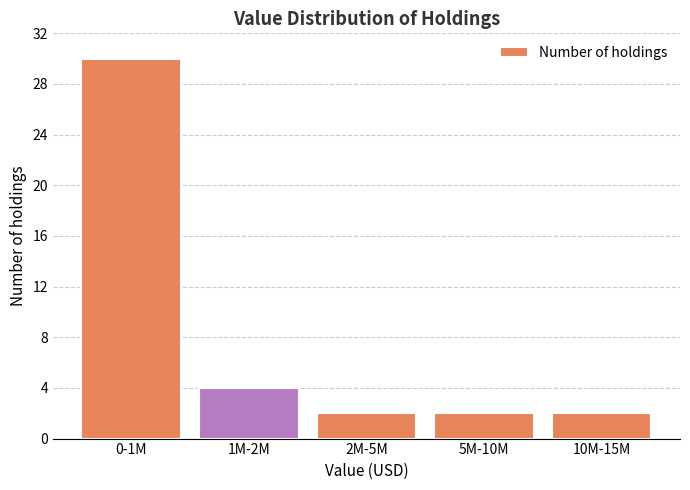

Reading left to right, transcribe all the data shown in this chart.

0-1M=30	1M-2M=4	2M-5M=2	5M-10M=2	10M-15M=2